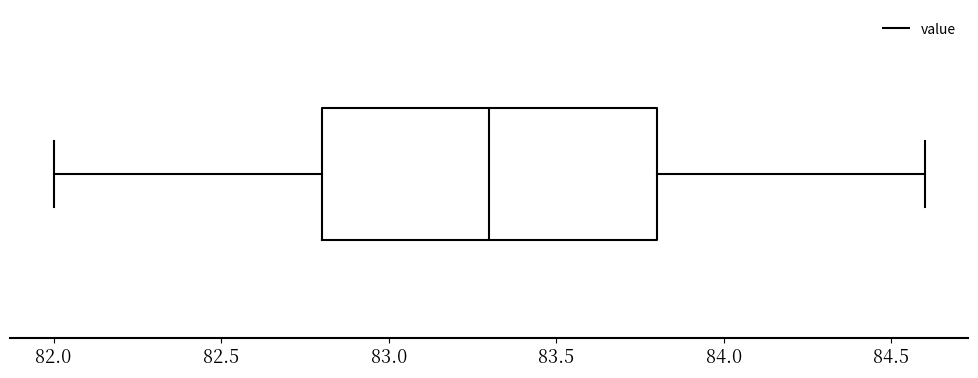

Where does the left whisker of the box end on the x-axis? The values are not printed on the chart, so give them approximately, as read against the axis.

82.0